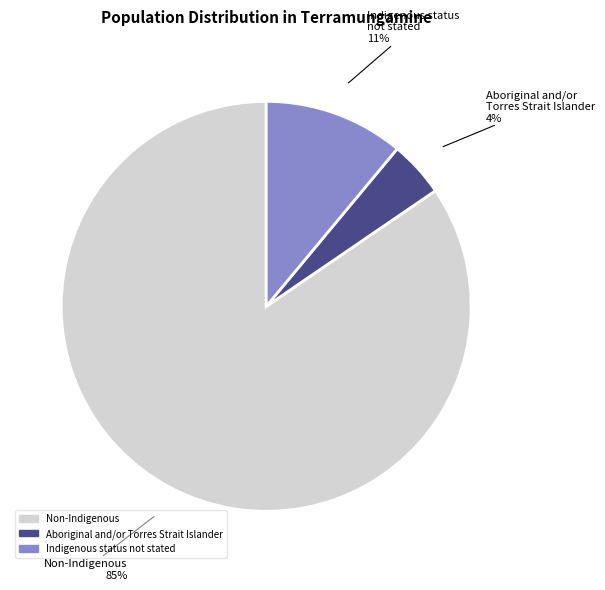

What percentage is the Indigenous status not stated slice, to the nearest percent?

11%